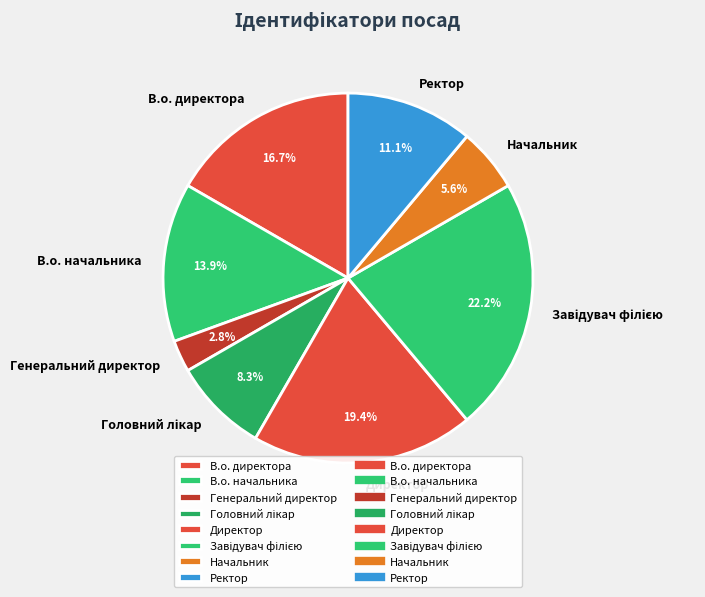

How many segments does this pie chart have?

8